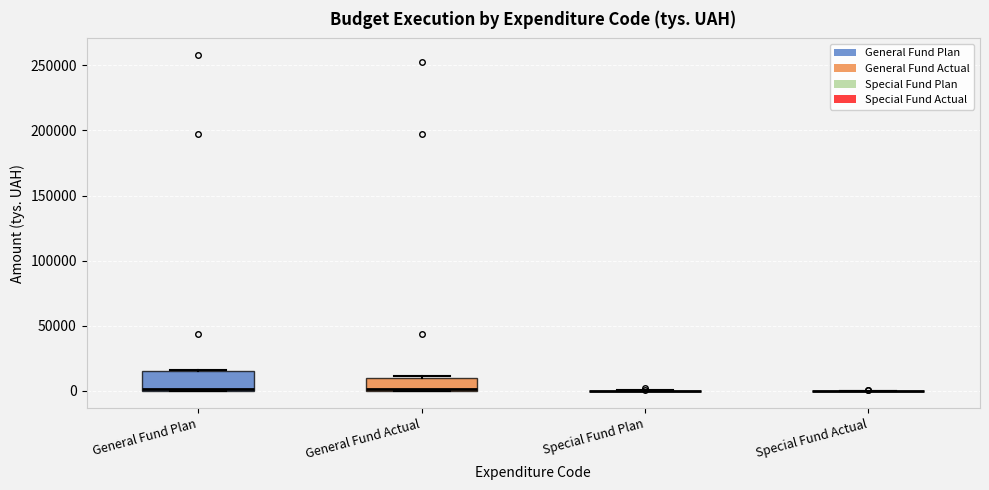

Where is the upper edge of the box for General Fund Actual on the y-axis? The values are not printed on the chart, so give them approximately, as read against the axis.

10000